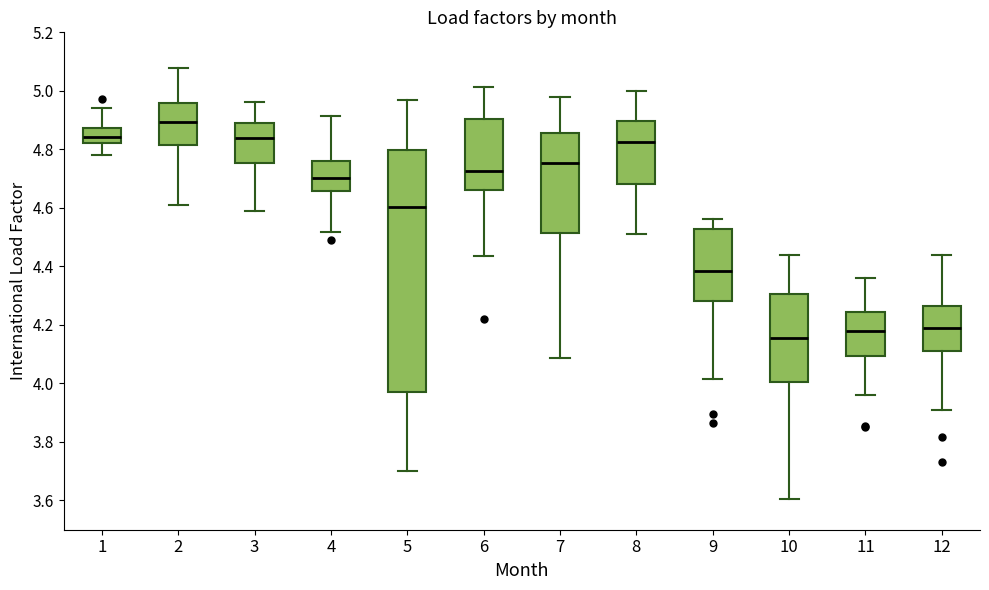

Reading left to right, transcribe this box plot: for each box, give where its median line is, the range the box spans, and where its two whiskers end, as read against the y-axis. The values are not printed on the chart, so give them approximately, as read against the axis.

1: median 4.84, box 4.82 to 4.88, whiskers 4.78 to 4.94
2: median 4.90, box 4.82 to 4.96, whiskers 4.60 to 5.08
3: median 4.84, box 4.76 to 4.88, whiskers 4.58 to 4.96
4: median 4.70, box 4.66 to 4.76, whiskers 4.52 to 4.92
5: median 4.60, box 3.98 to 4.80, whiskers 3.70 to 4.96
6: median 4.72, box 4.66 to 4.90, whiskers 4.44 to 5.02
7: median 4.76, box 4.52 to 4.86, whiskers 4.08 to 4.98
8: median 4.82, box 4.68 to 4.90, whiskers 4.52 to 5.00
9: median 4.38, box 4.28 to 4.52, whiskers 4.02 to 4.56
10: median 4.16, box 4.00 to 4.30, whiskers 3.60 to 4.44
11: median 4.18, box 4.10 to 4.24, whiskers 3.96 to 4.36
12: median 4.20, box 4.12 to 4.26, whiskers 3.90 to 4.44